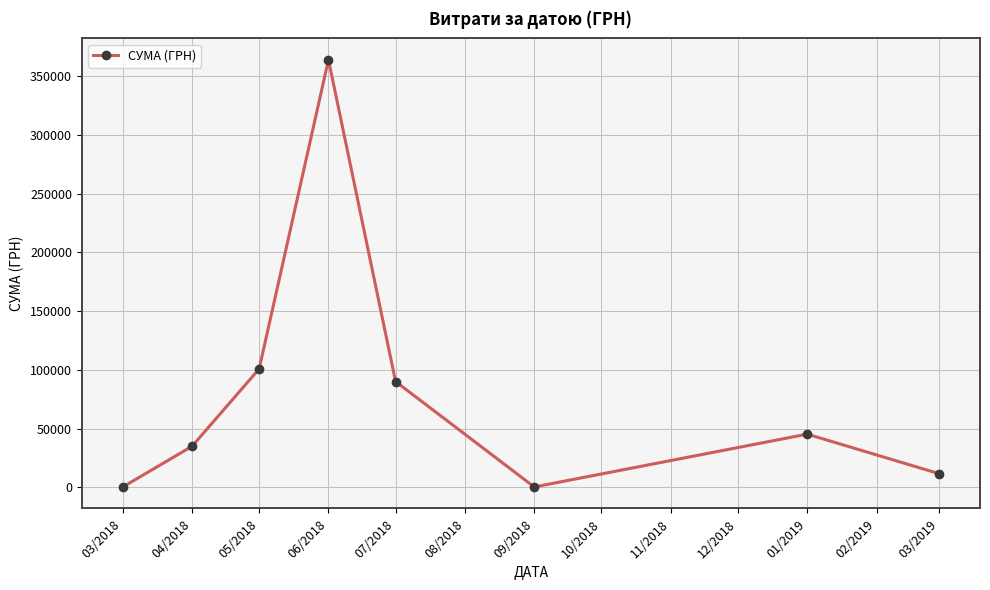

Approximately how many times larger is the value at 06/2018 compared to 05/2018?

3.6